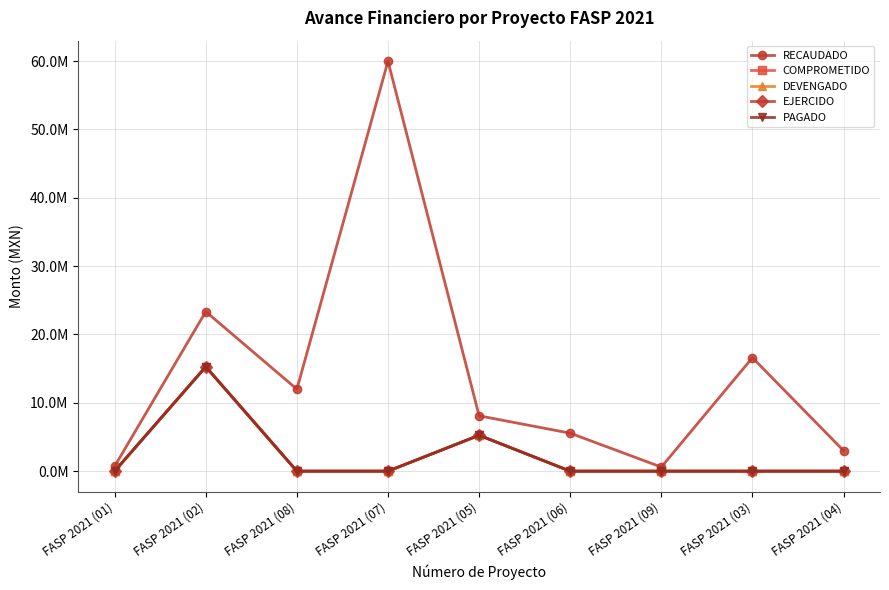

Is this an area chart (filled region under the line)?

No